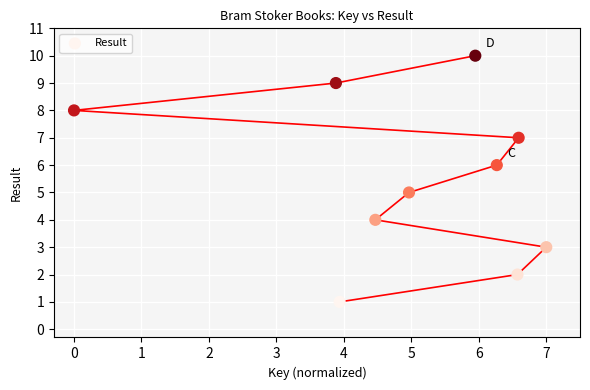

What is the range of Y values (max minus min)?

9